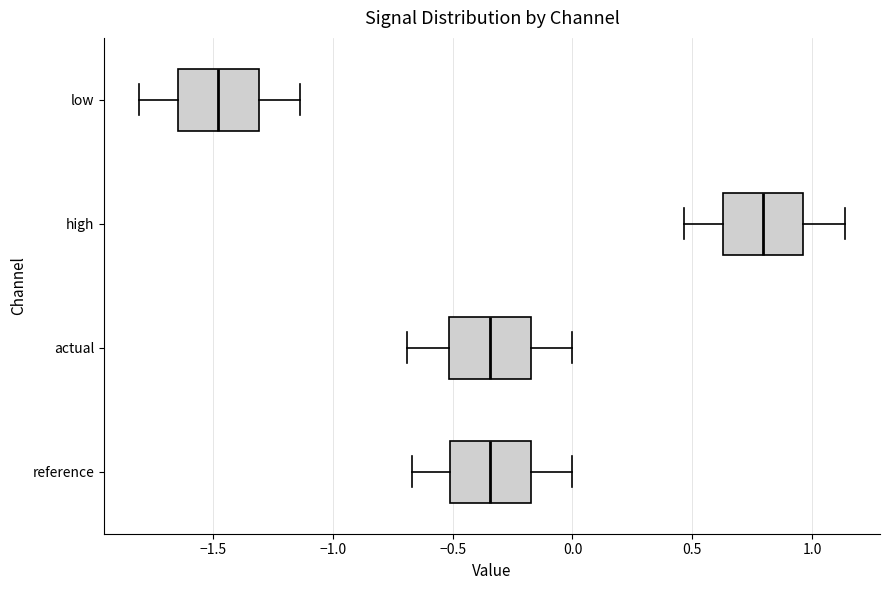

Which box has the furthest to the right median line?

high